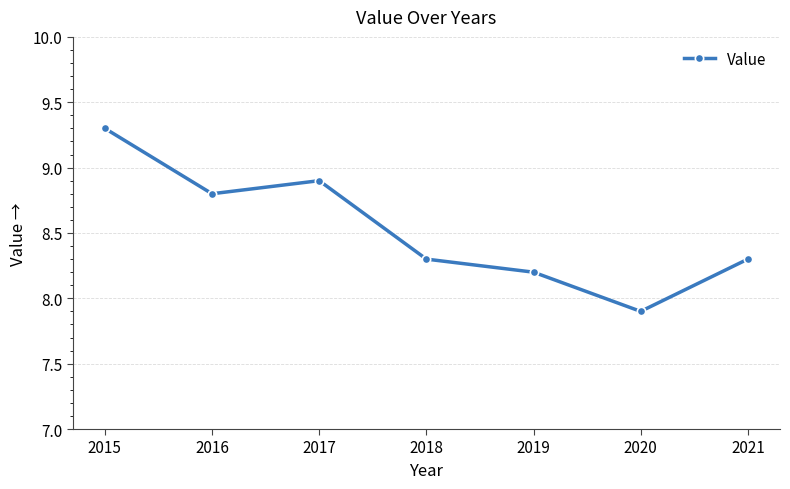

What is the difference between the second highest and minimum values?

1.0